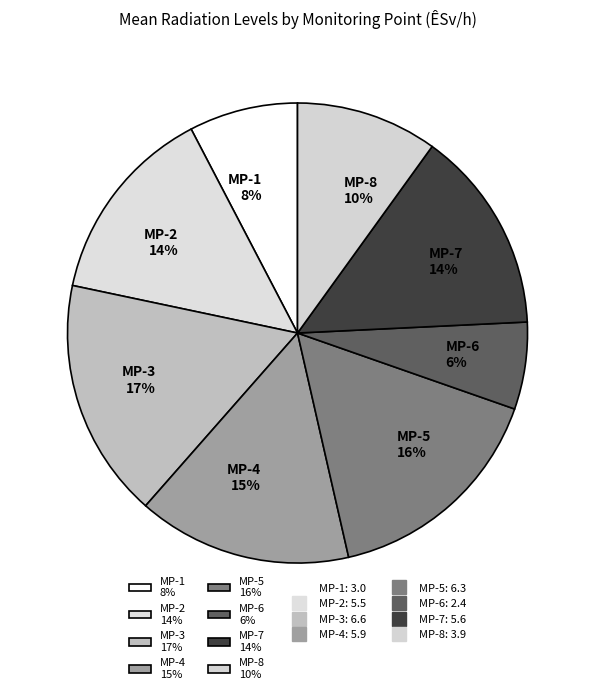

What percentage is the MP-4 slice, to the nearest percent?

15%